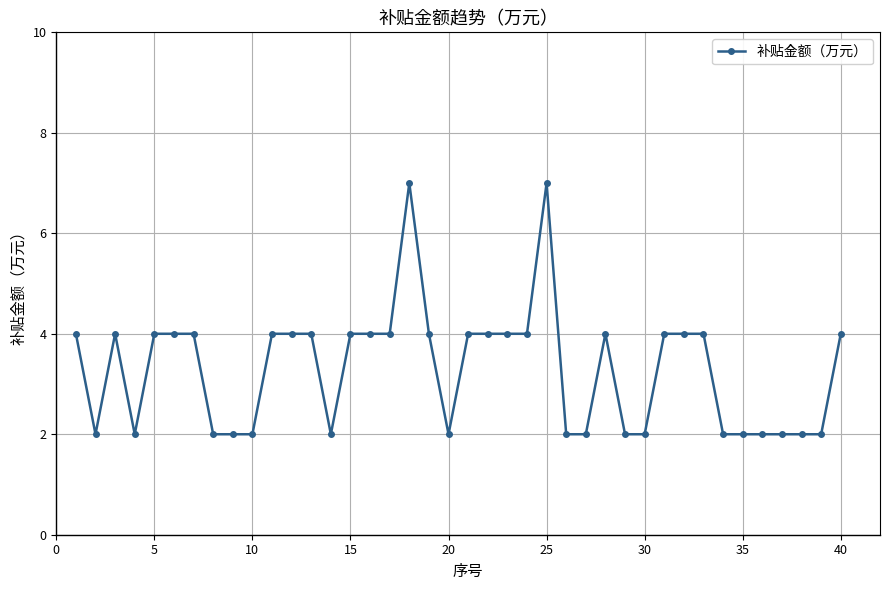

True or false: the data has more than 2 interior local peaks.

True